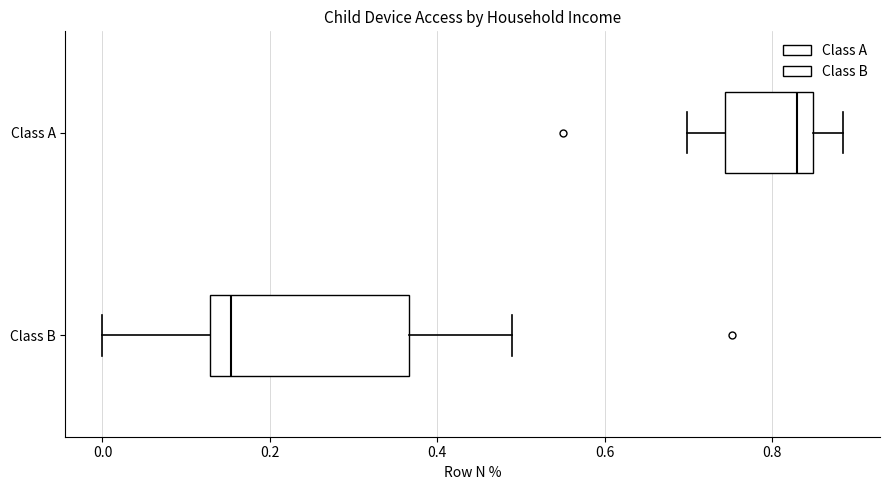

Which box is the widest, from its left edge to its right edge?

Class B